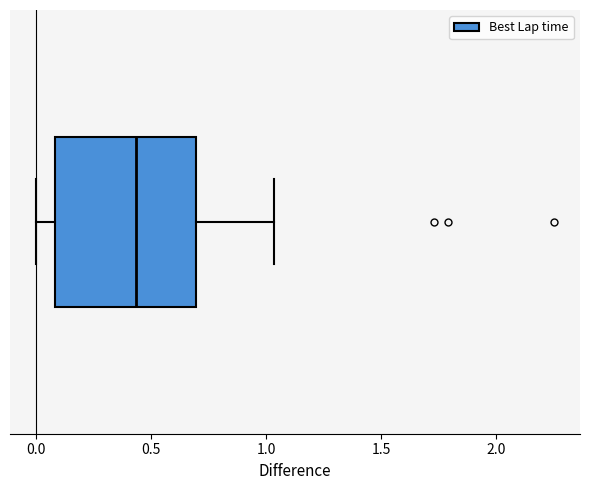

Where does the median line of the box sit on the x-axis? The values are not printed on the chart, so give them approximately, as read against the axis.

0.45